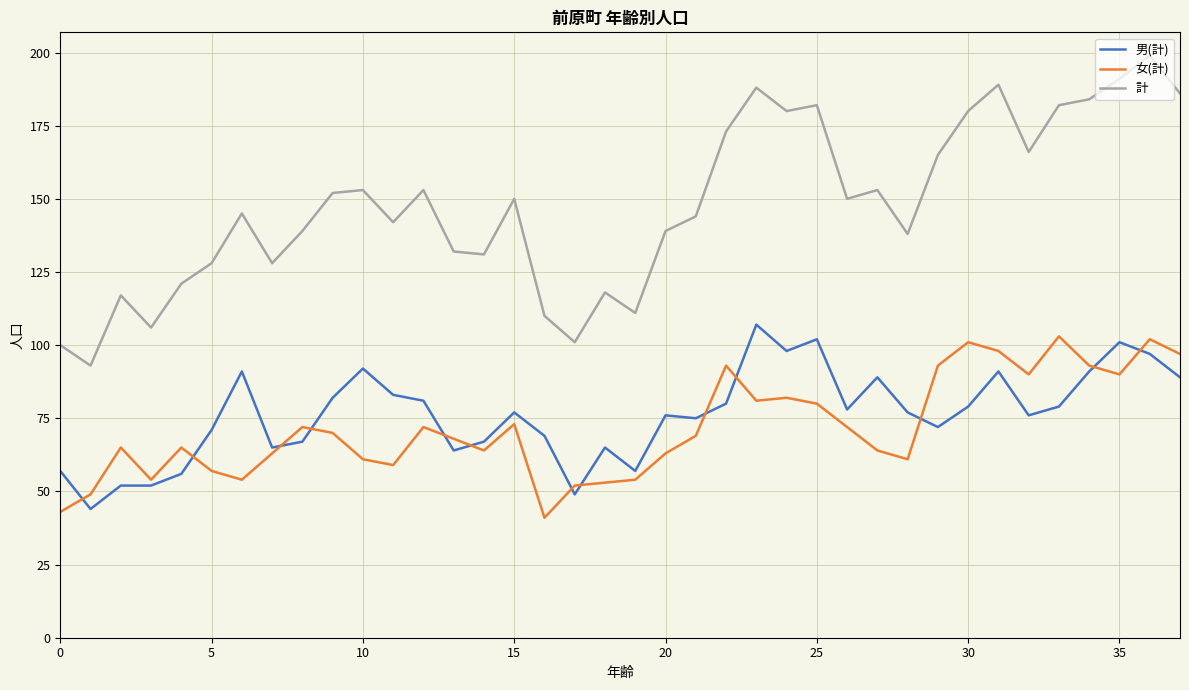

Which series has the largest range (max minus min)?

計